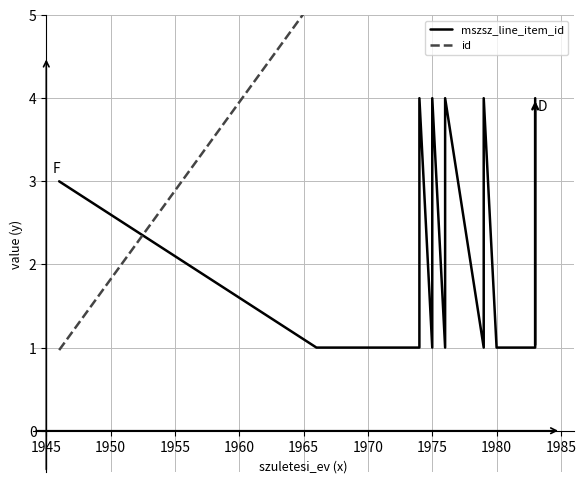

Rank the series by their average value, from lowest to highest.

mszsz_line_item_id, id